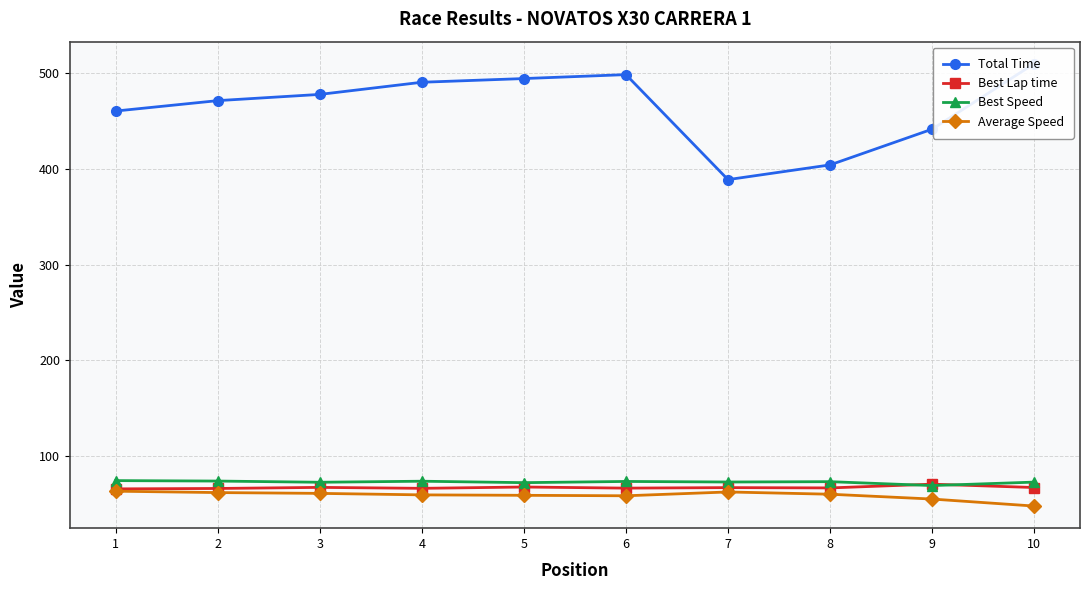

Which series has the largest range (max minus min)?

Total Time